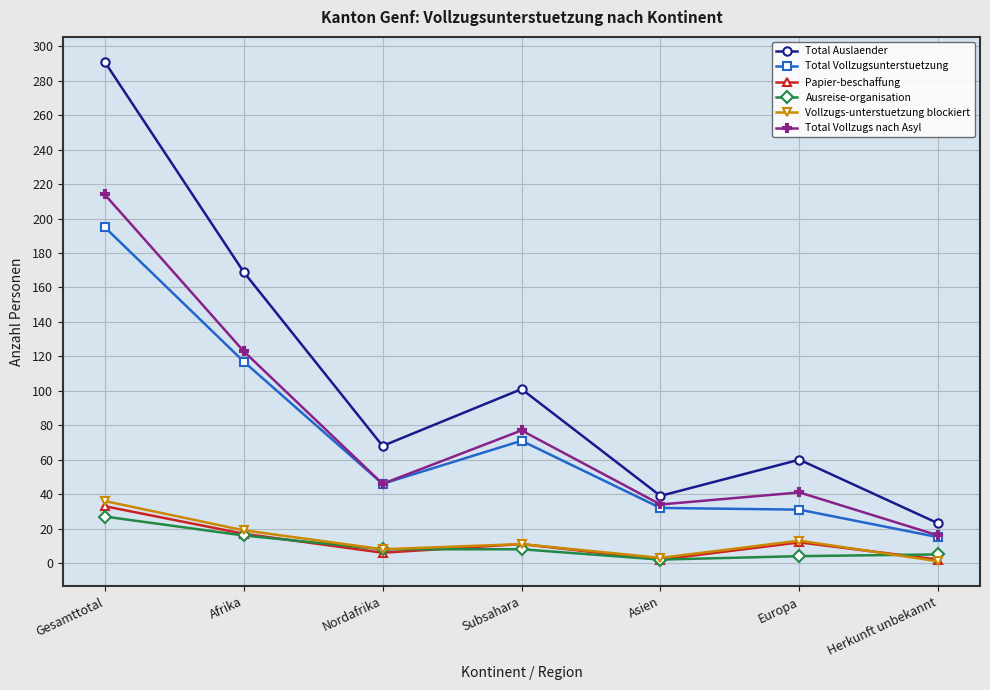

True or false: Total Auslaender and Total Vollzugsunterstuetzung intersect in this chart.

False